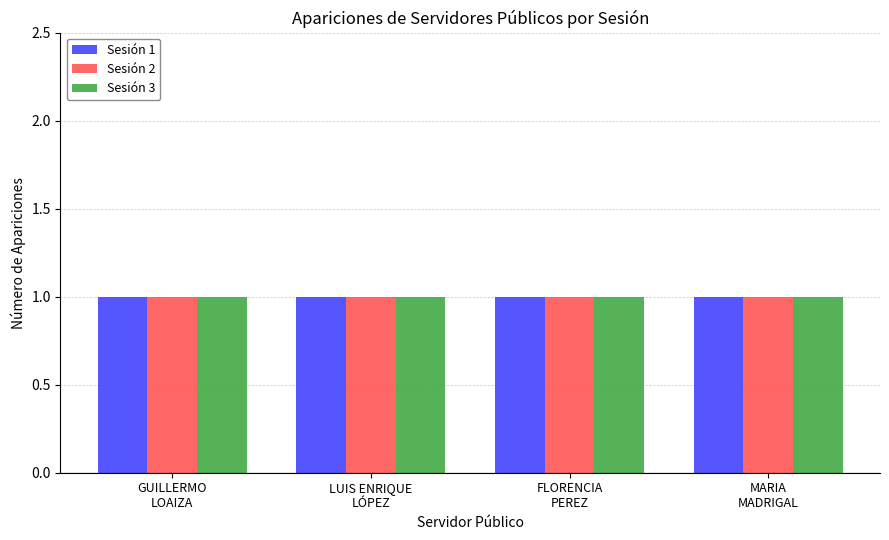

Does the chart contain any negative values?

No